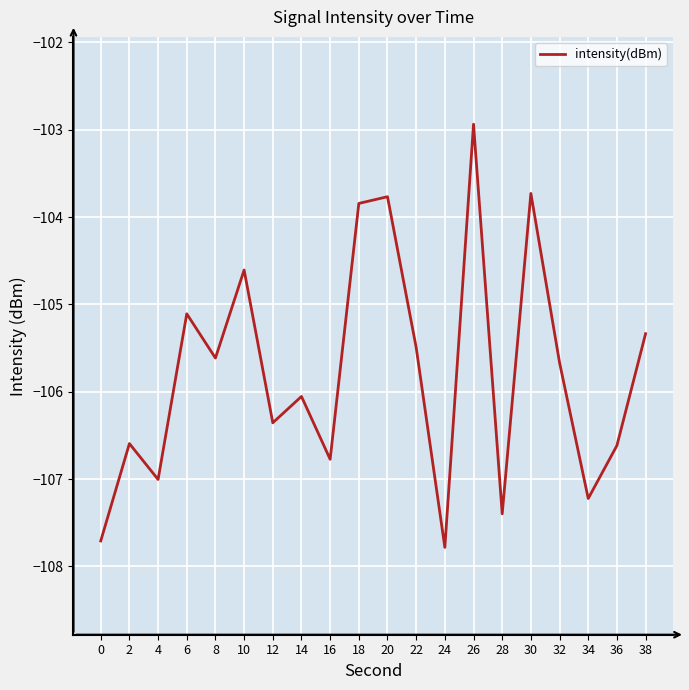

Between 24 and 12, which is larger?

12